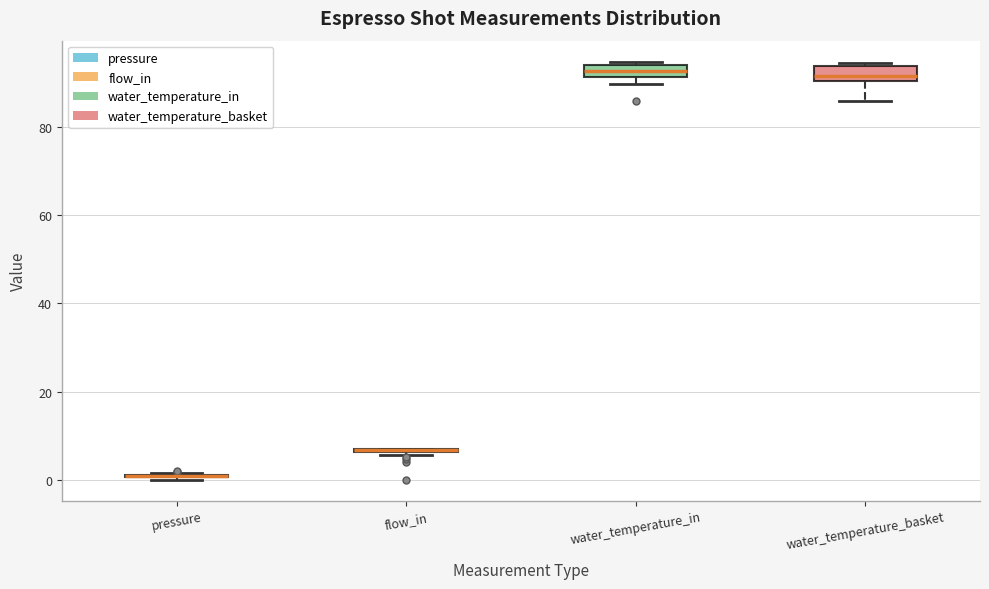

Where does the median line of the box for water_temperature_basket sit on the y-axis? The values are not printed on the chart, so give them approximately, as read against the axis.

92